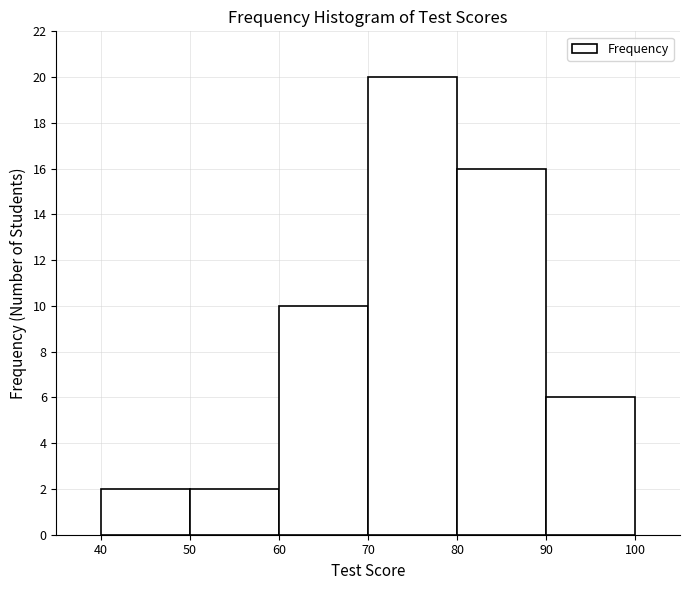

Over which range of the x-axis is the bar tallest?

70 to 80